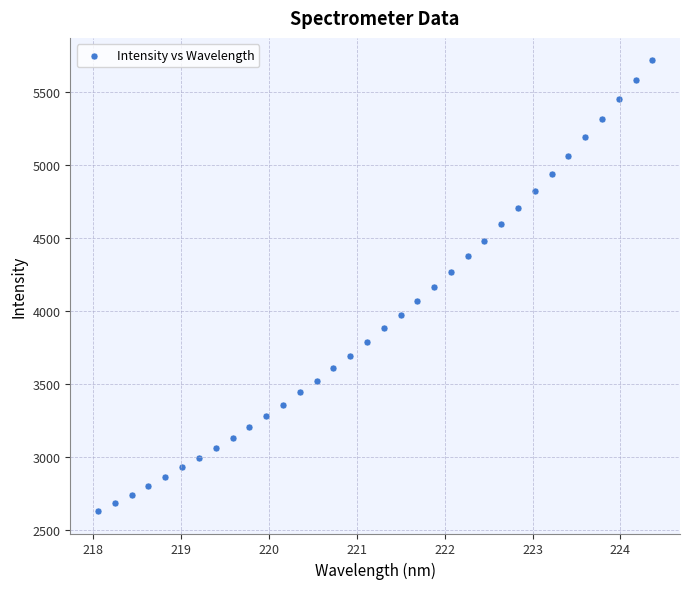

What is the range of X values (max minus min)?

6.3